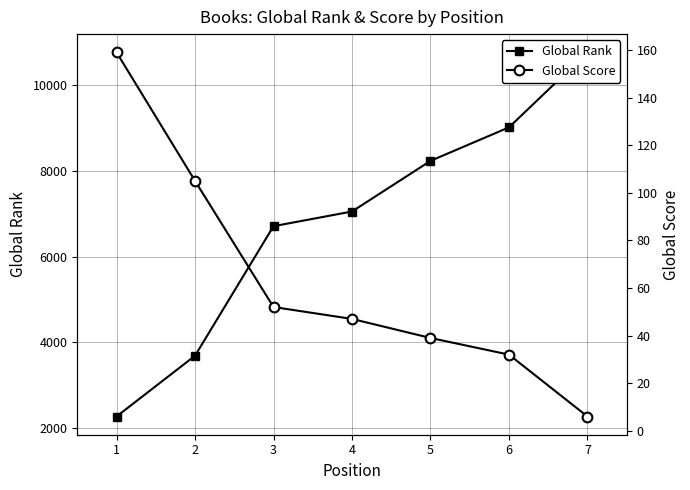

Reading right to left, transcribe all the data shown in this chart.

Global Rank: 10755	9008	8227	7048	6706	3689	2274
Global Score: 6	32	39	47	52	105	159